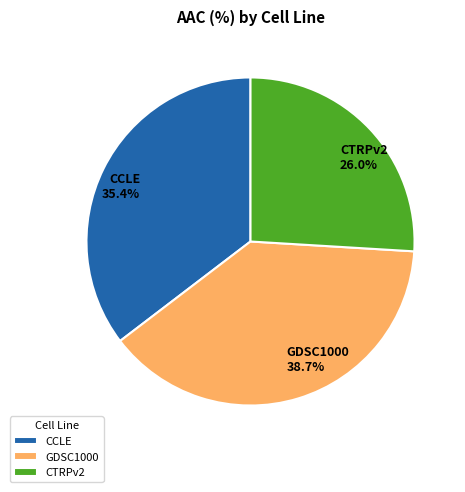

What is the ratio of the value at GDSC1000 to the value at CCLE?

1.1